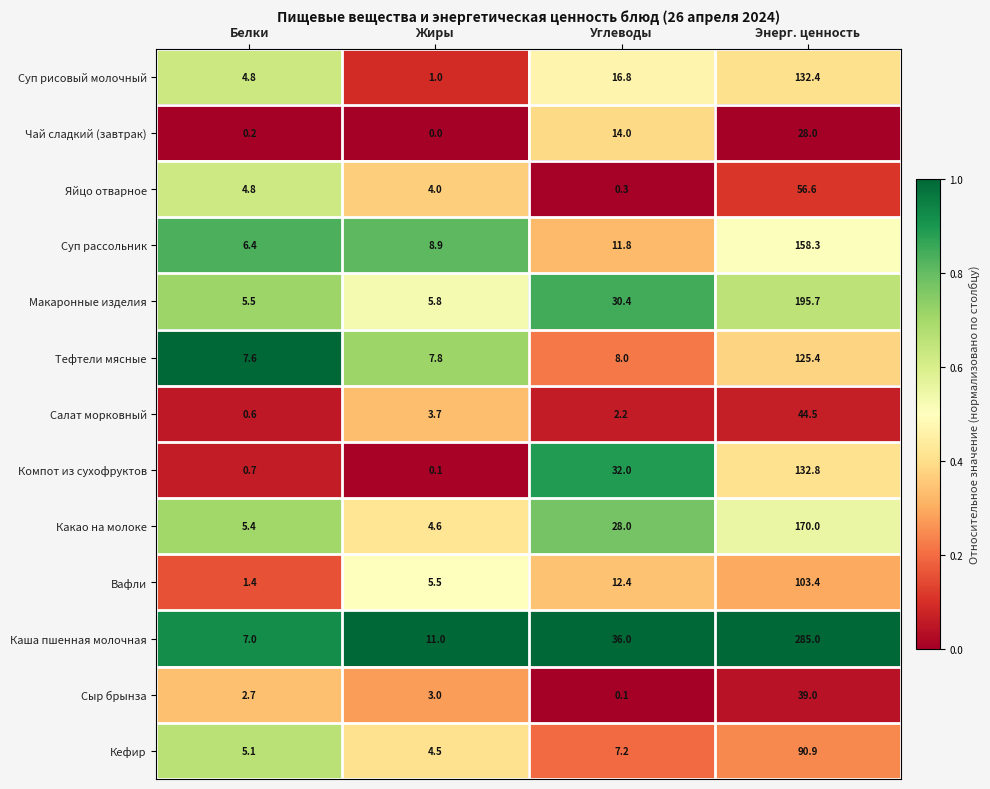

The value of Вафли at Энерг. ценность is 103.4. True or false?

True